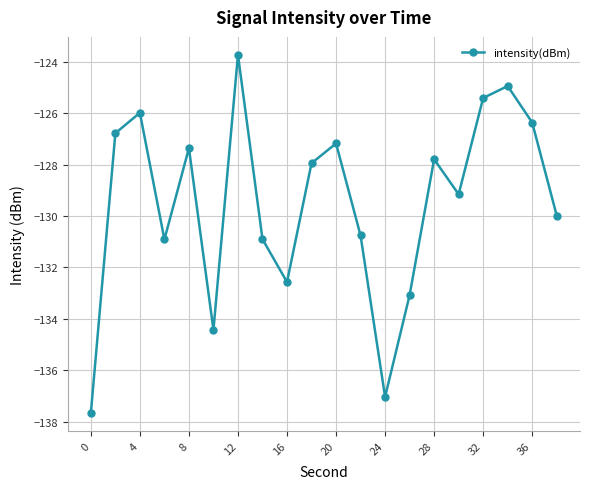

What is the difference between the second highest and second lowest values?

12.1